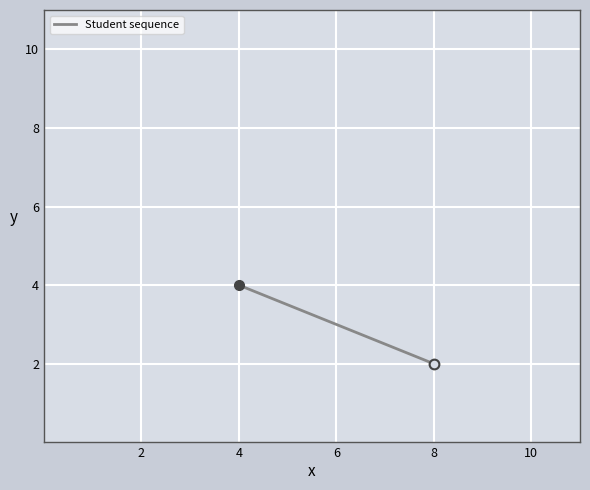

The chart shows a value of 1 at 8. True or false?

False